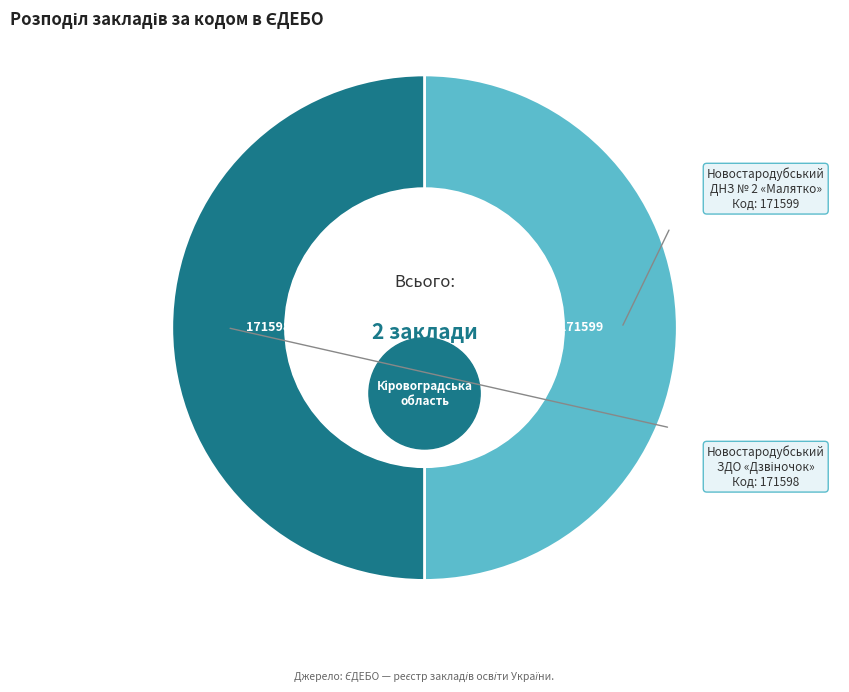

What percentage is the Новостародубський ЗДО Дзвіночок slice, to the nearest percent?

50%